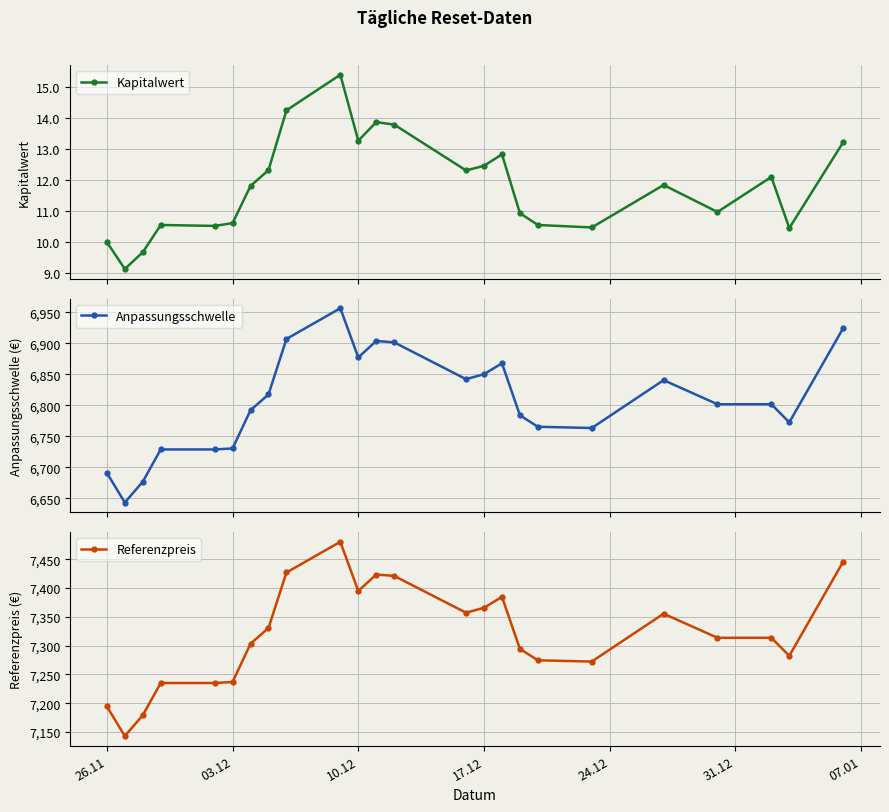

True or false: Kapitalwert has more than 1 points higher than both neighbors.

True